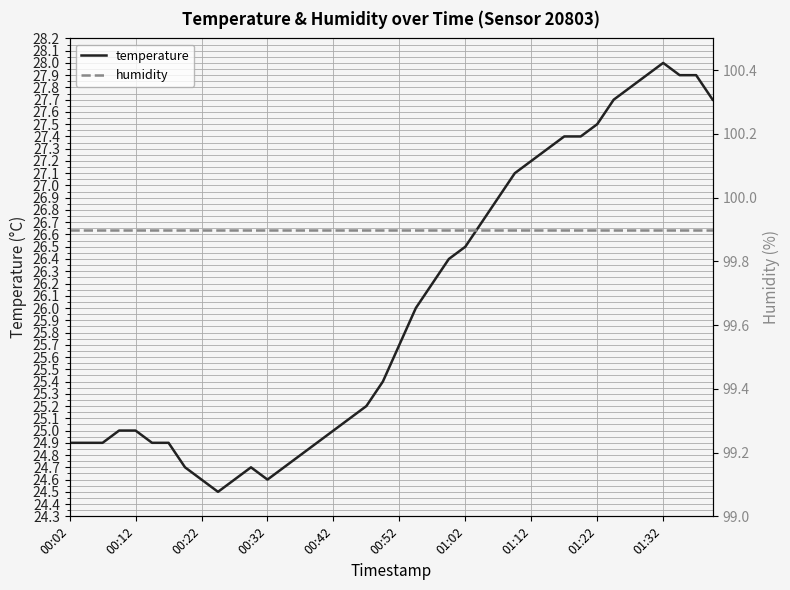

How many lines are shown in the chart?

2